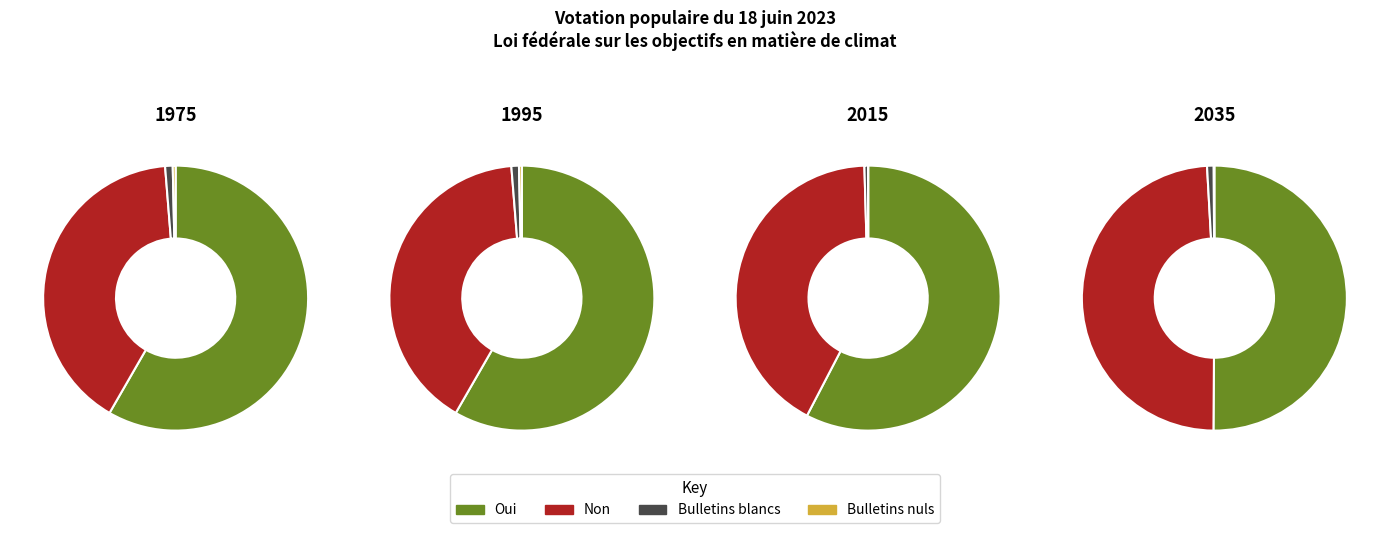

What is the difference between the highest and lowest values at 0?

423897